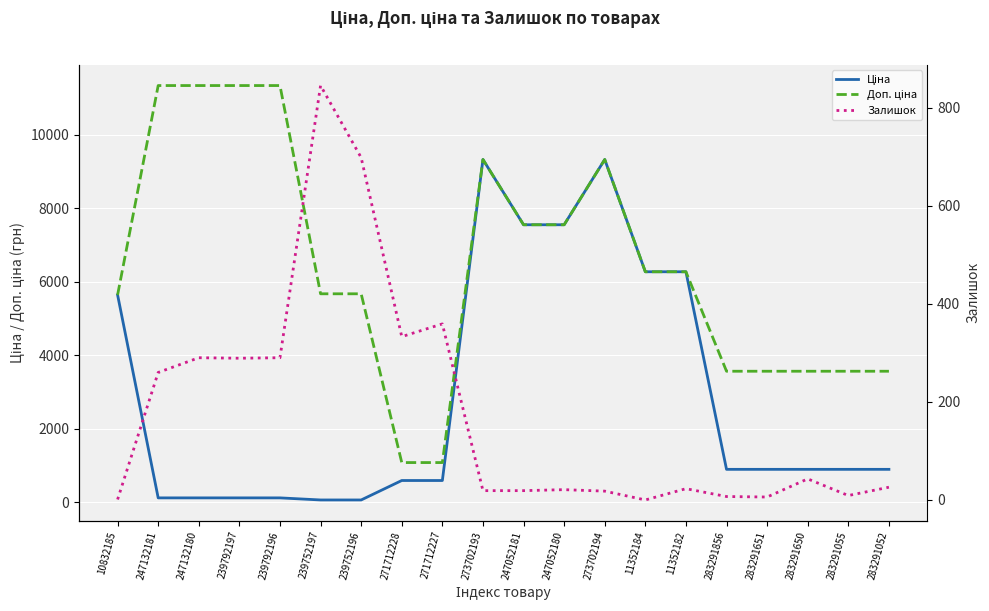

At 239752197, list the series in order from smallest to largest.

Ціна, Залишок, Доп. ціна